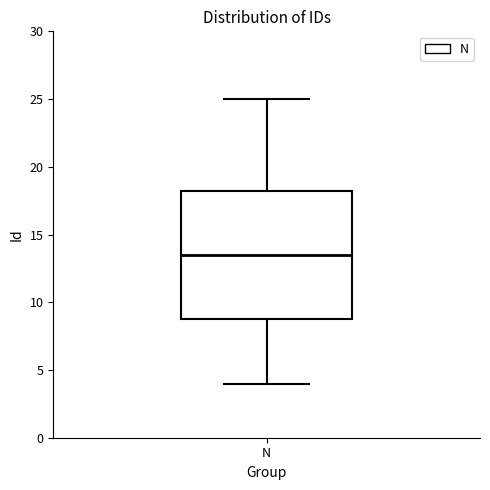

Where is the lower edge of the box for N on the y-axis? The values are not printed on the chart, so give them approximately, as read against the axis.

9.0